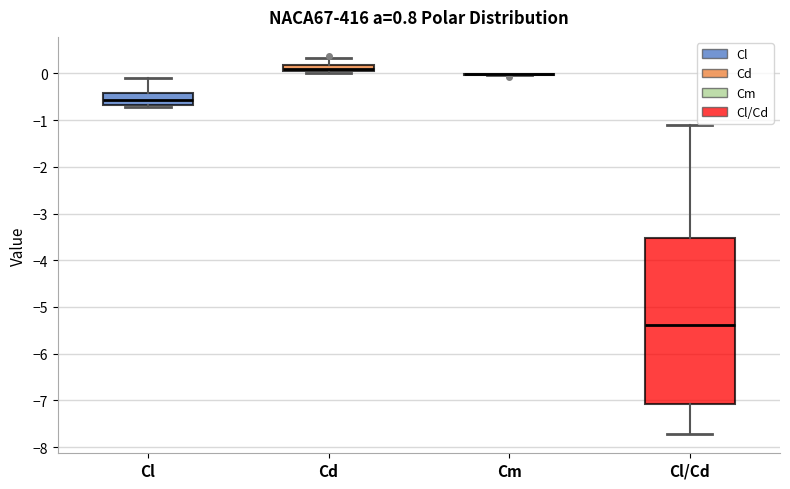

Which box is the tallest, from its lower edge to its upper edge?

Cl/Cd